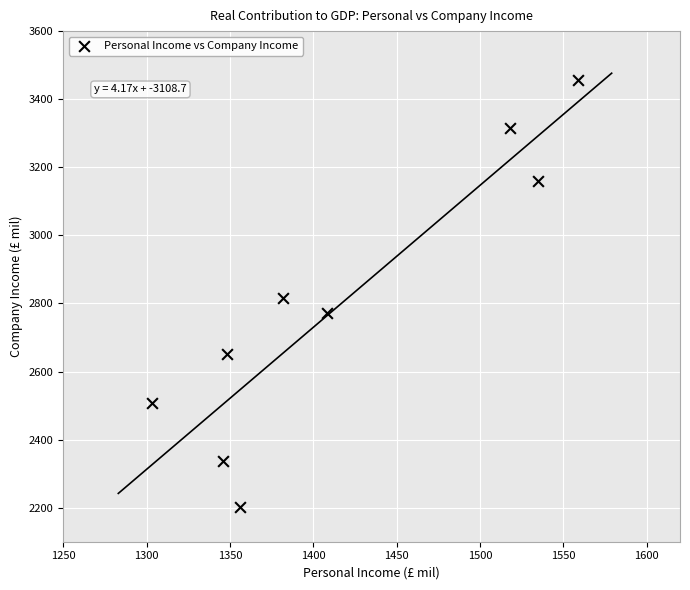

What is the range of X values (max minus min)?

256